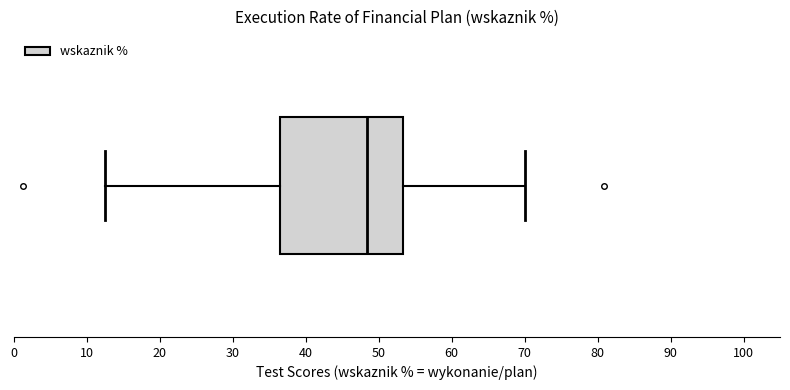

Where does the left whisker of the box end on the x-axis? The values are not printed on the chart, so give them approximately, as read against the axis.

12